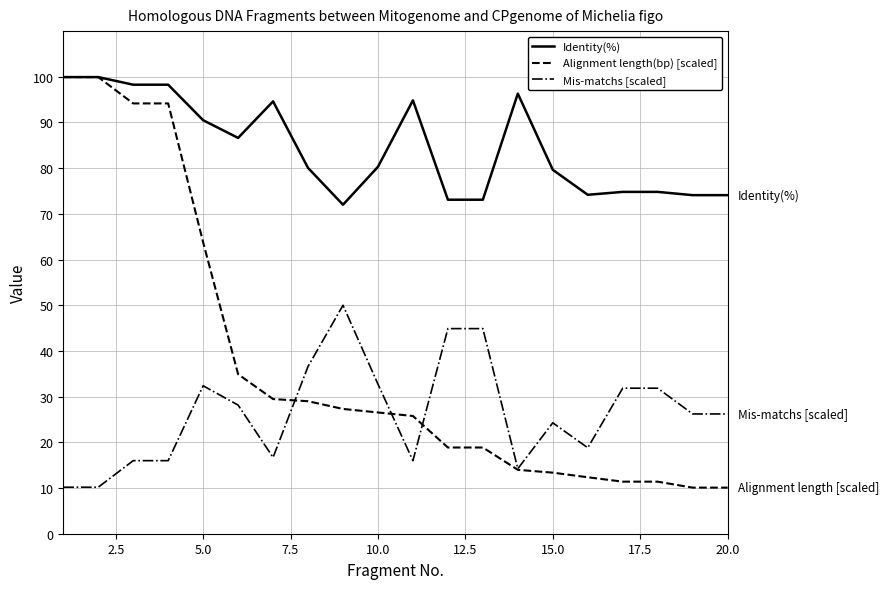

After their last crossing, which series has the higher values: Alignment length(bp) [scaled] or Mis-matchs [scaled]?

Mis-matchs [scaled]